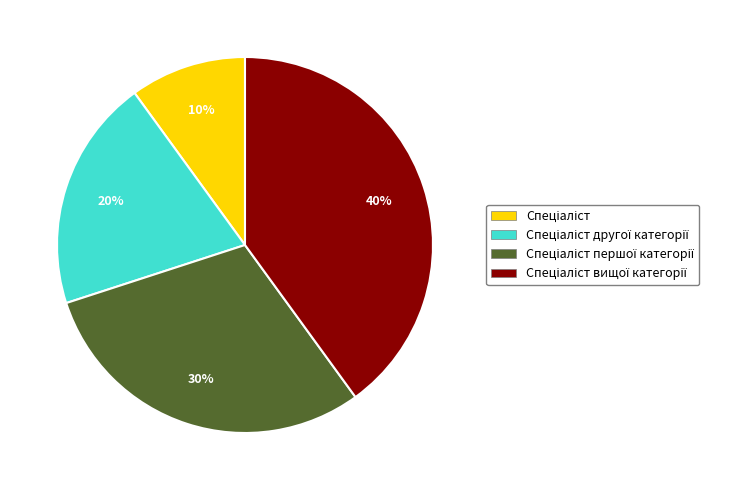

Does any single category account for the majority?

No